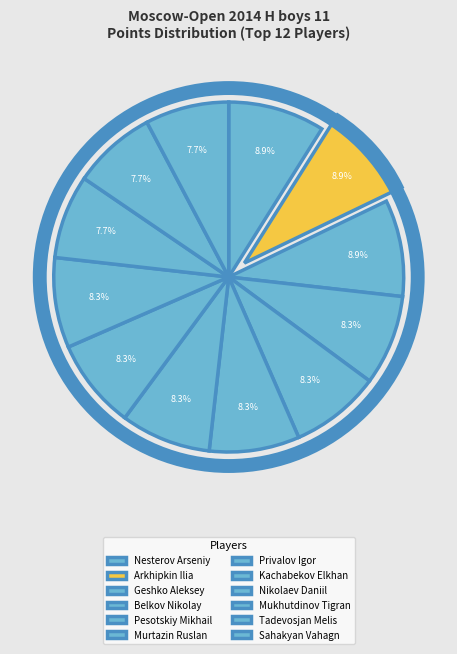

Combined, what portion of the pie is Arkhipkin Ilia and Kachabekov Elkhan?

17.3%